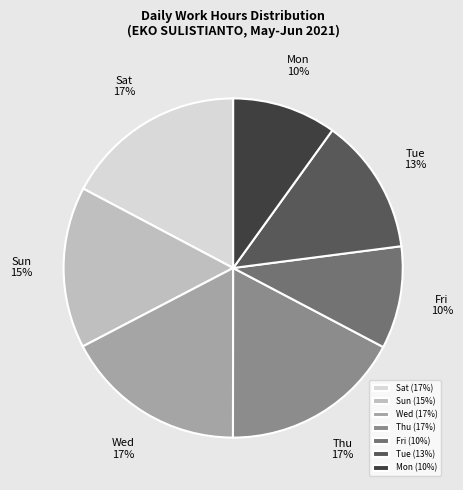

Between Tue and Mon, which is larger?

Tue